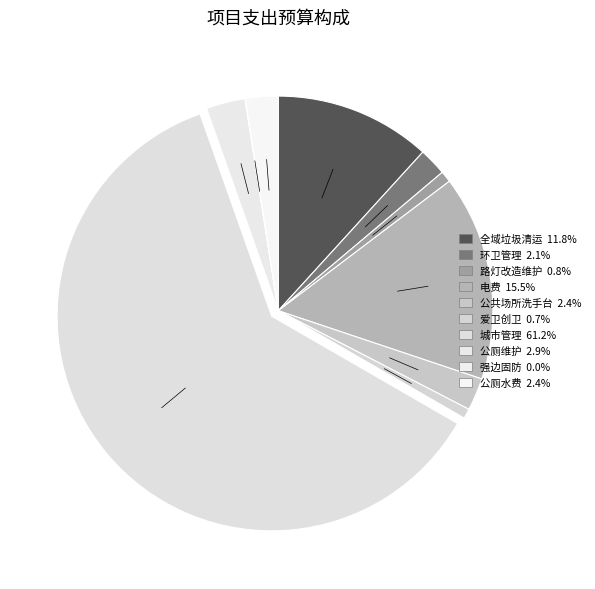

How many segments does this pie chart have?

10